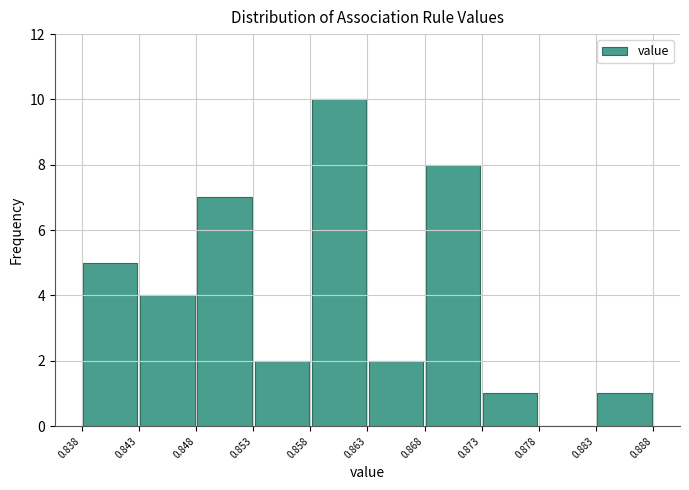

Reading left to right, transcribe this chart: for each bar, give the range it covers on the x-axis and its height. The values are not printed on the chart, so give them approximately, as read against the axis.

0.838 to 0.843: 5
0.843 to 0.848: 4
0.848 to 0.853: 7
0.853 to 0.858: 2
0.858 to 0.863: 10
0.863 to 0.868: 2
0.868 to 0.873: 8
0.873 to 0.878: 1
0.878 to 0.883: 0
0.883 to 0.888: 1